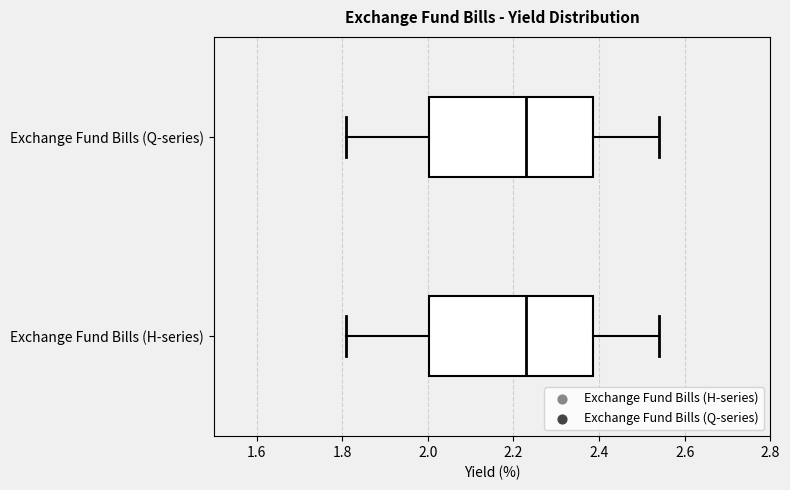

Reading bottom to top, transcribe this box plot: for each box, give where its median line is, the range the box spans, and where its two whiskers end, as read against the x-axis. The values are not printed on the chart, so give them approximately, as read against the axis.

Exchange Fund Bills (H-series): median 2.24, box 2.00 to 2.38, whiskers 1.82 to 2.54
Exchange Fund Bills (Q-series): median 2.24, box 2.00 to 2.38, whiskers 1.82 to 2.54